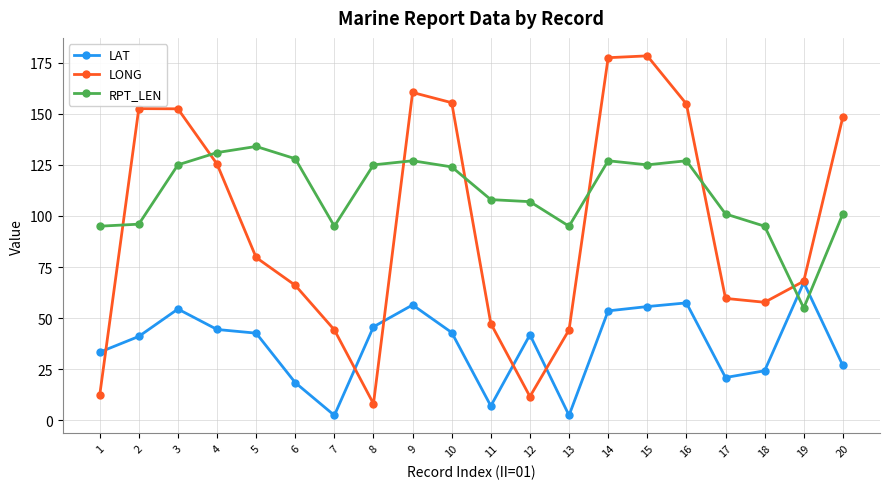

What is the sum of all LAT values?

740.5